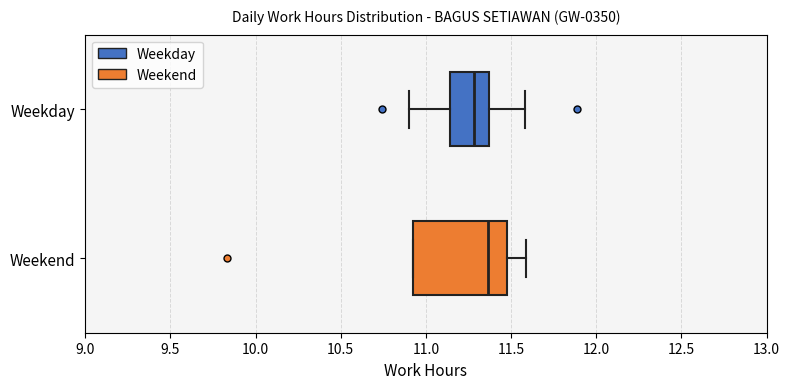

Where is the right edge of the box for Weekend on the x-axis? The values are not printed on the chart, so give them approximately, as read against the axis.

11.50